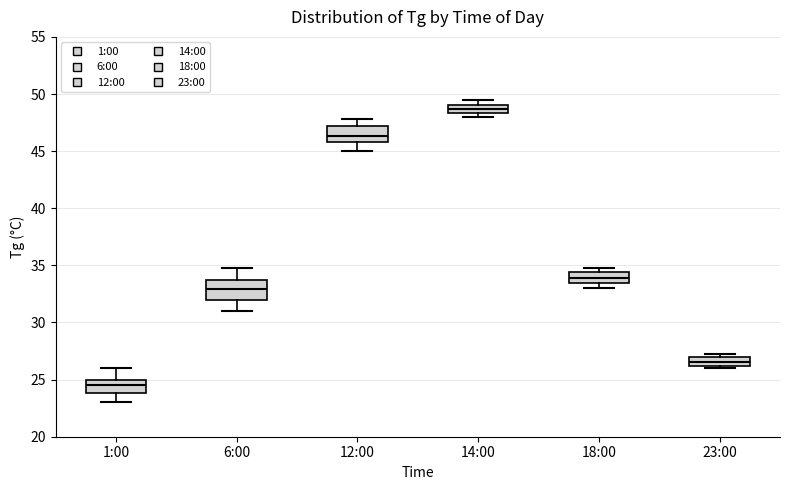

Which box has the lowest median line?

1:00